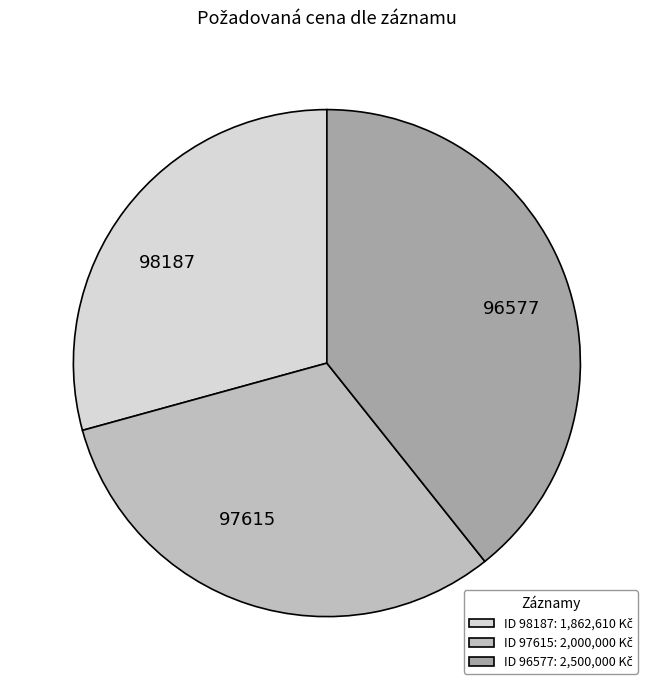

How many slices are in this pie chart?

3